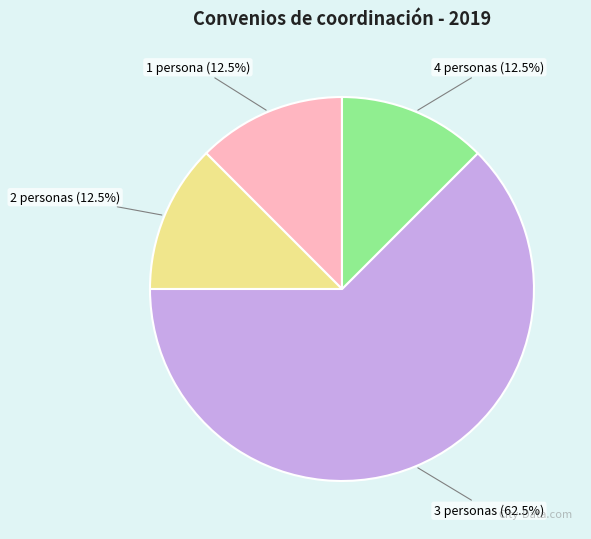

Is there a majority slice in this chart?

Yes